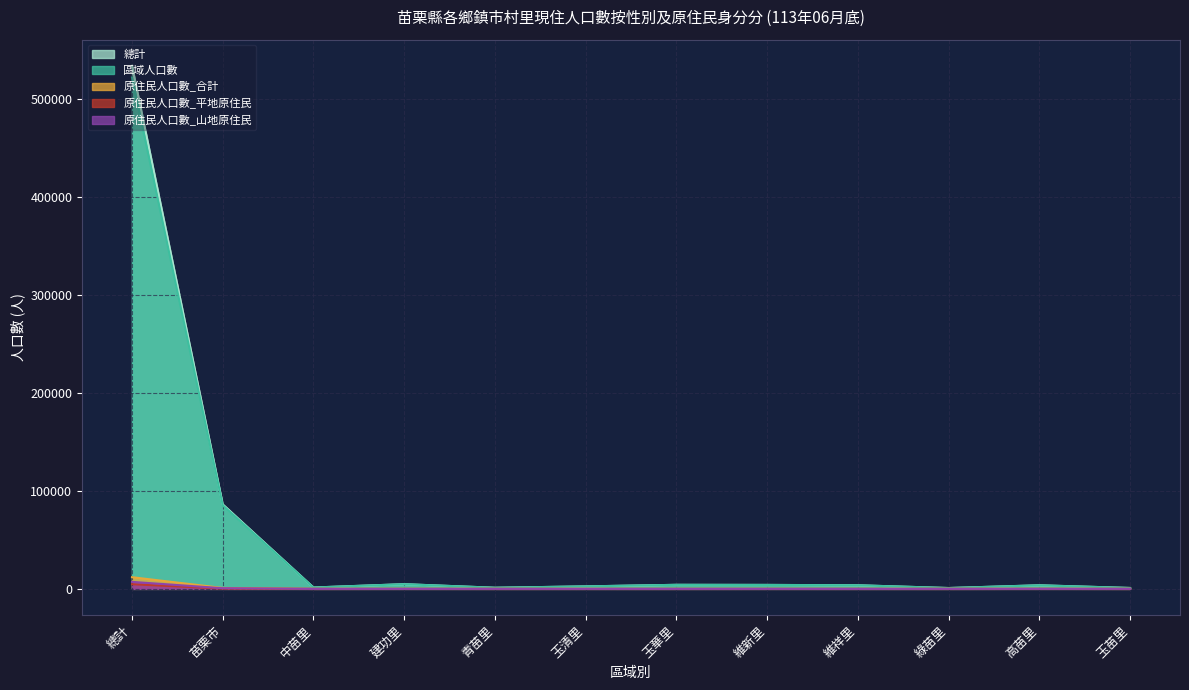

What is the label of the 9th point from the left?

維祥里